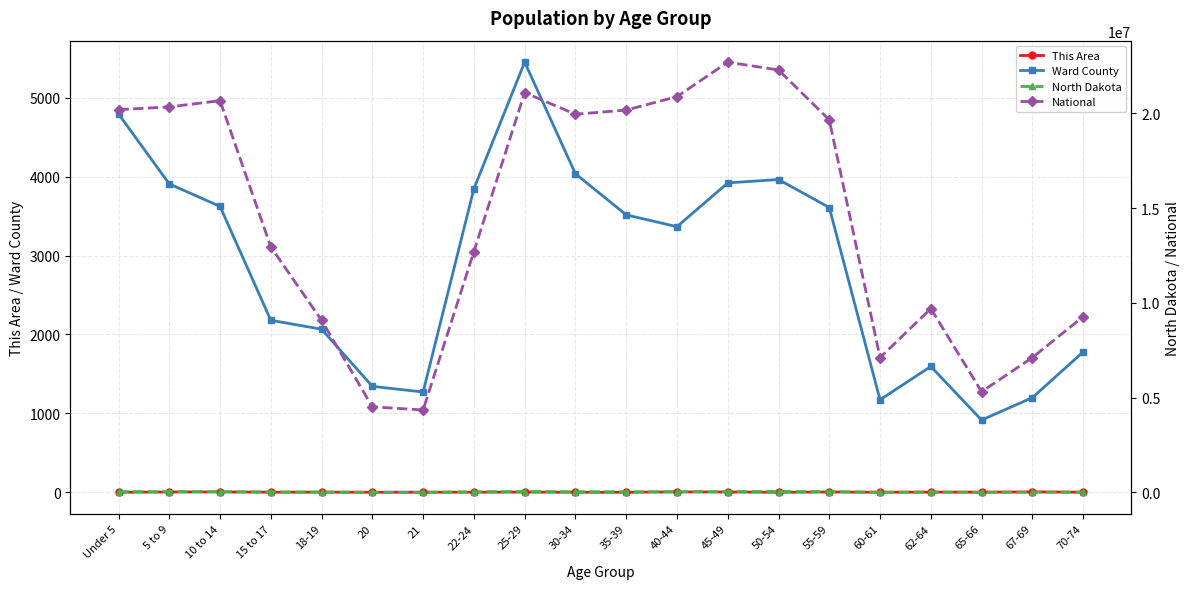

Where is the first local minimum for National?

21